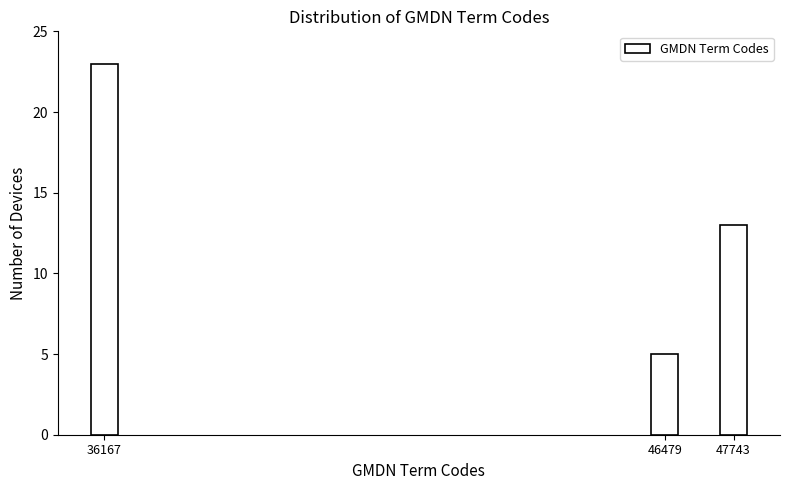

Reading left to right, list all the values displayed in this chart.

23	5	13